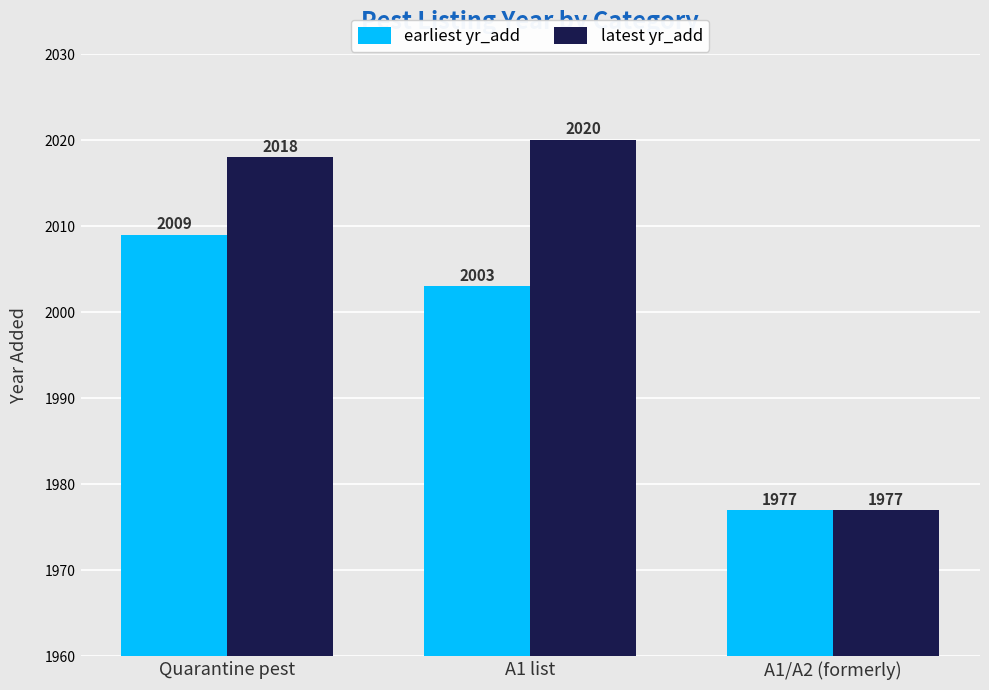

List the series in order of their peak value, highest first.

latest yr_add, earliest yr_add